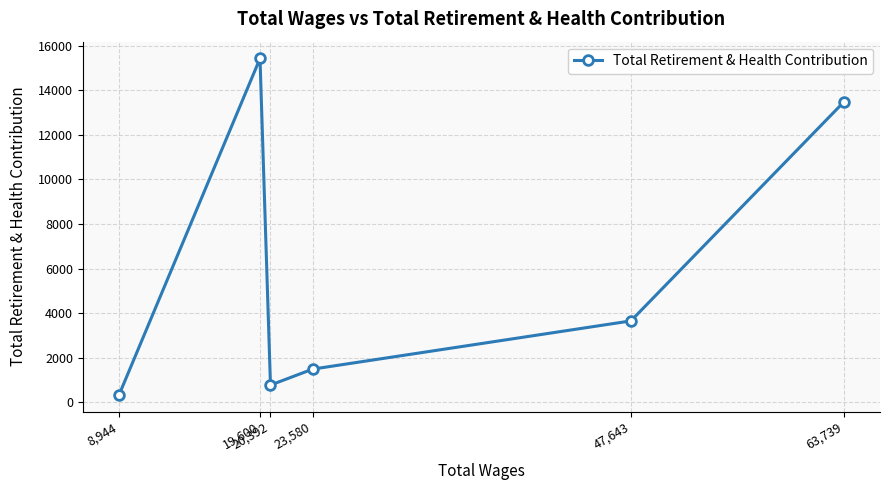

How many lines are shown in the chart?

1